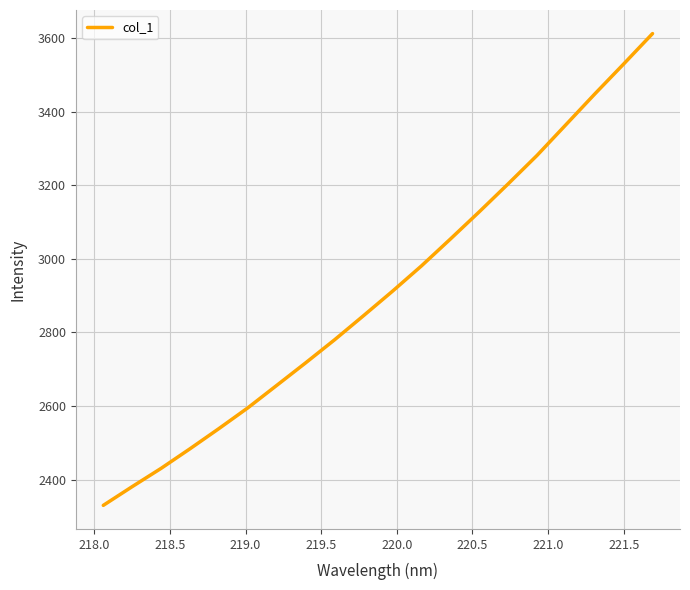

What is the minimum value shown in the chart?

2330.5